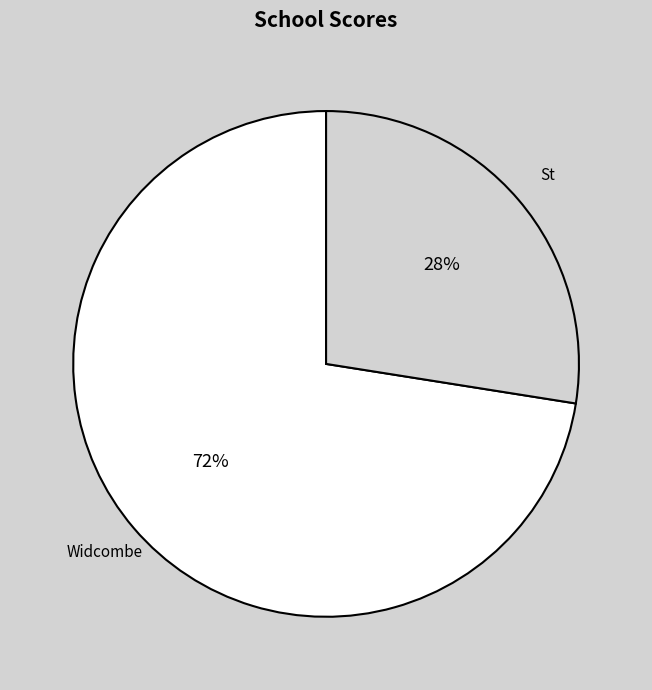

Does any single category account for the majority?

Yes